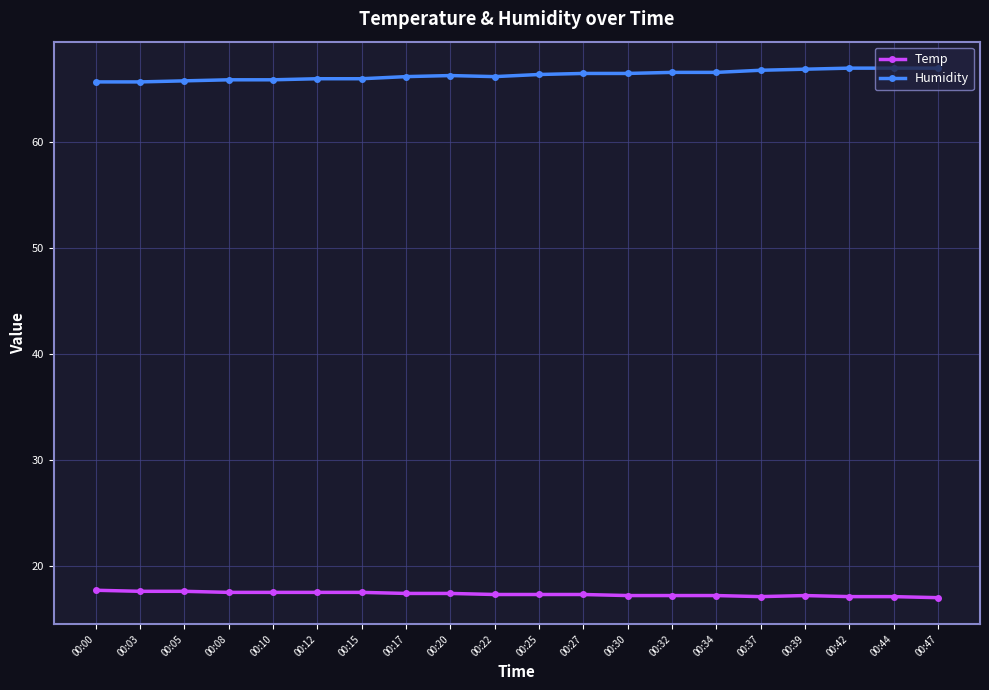

What is the greatest value displayed?

67.0